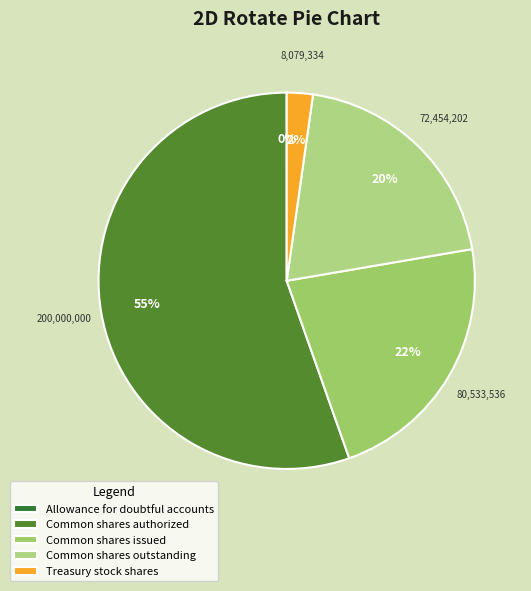

Approximately how many times larger is the value at Common shares authorized compared to Common shares outstanding?

2.8